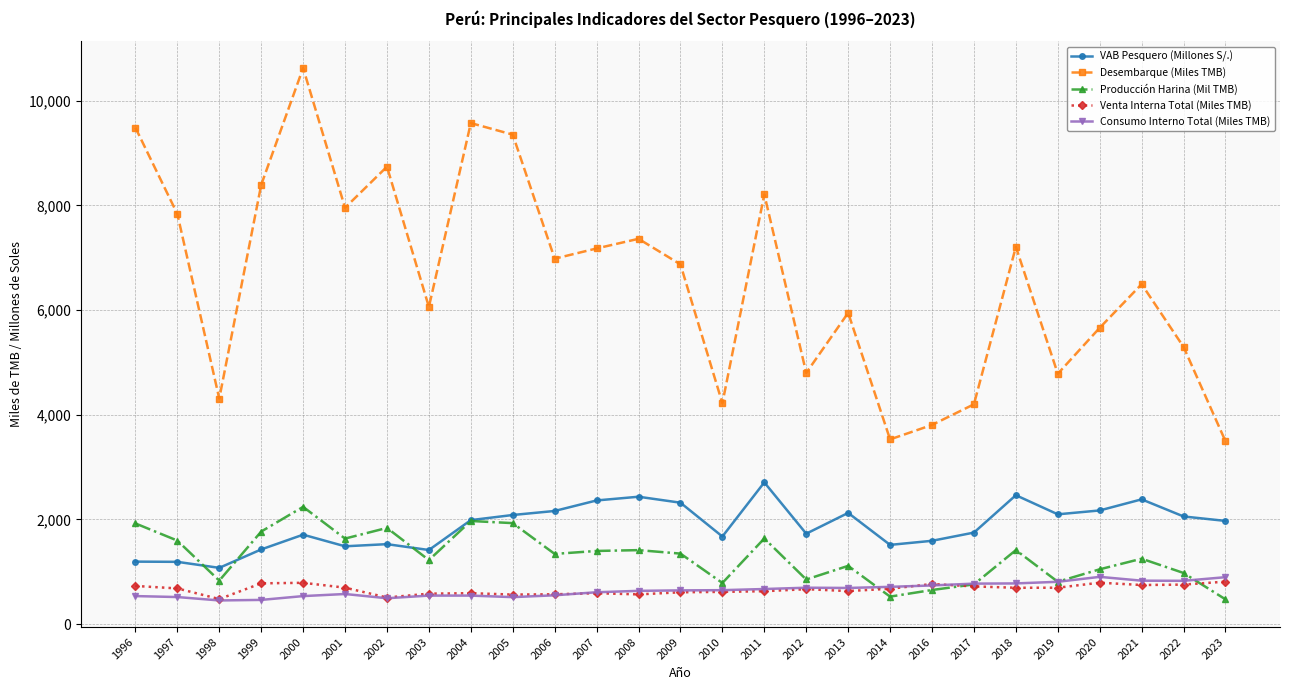

True or false: VAB Pesquero (Millones S/.) has a value of 1191.0 at 1997.

True